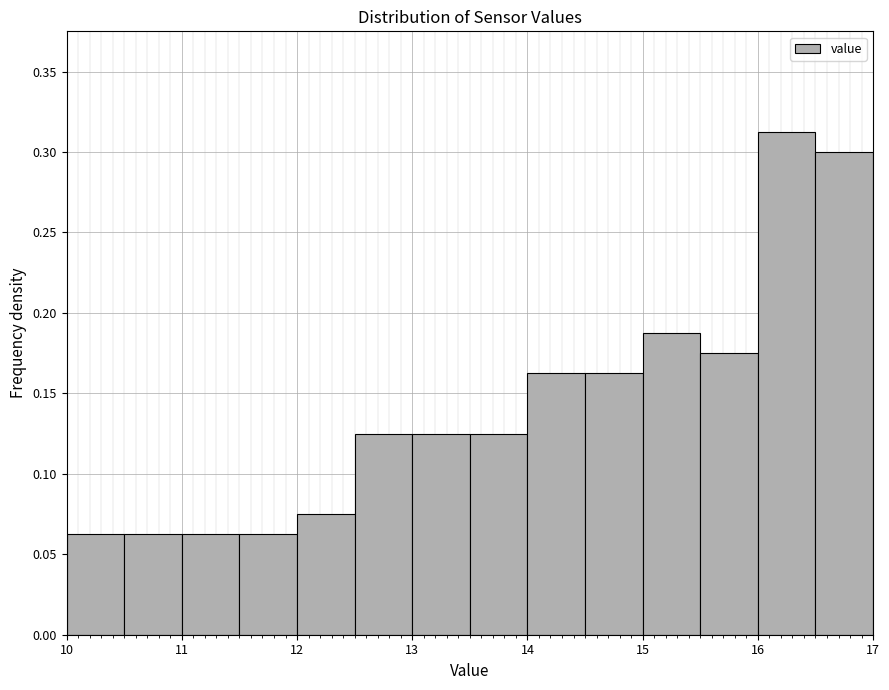

Reading left to right, transcribe this chart: for each bar, give the range it covers on the x-axis and its height. The values are not printed on the chart, so give them approximately, as read against the axis.

10.0 to 10.5: 0.065
10.5 to 11.0: 0.065
11.0 to 11.5: 0.065
11.5 to 12.0: 0.065
12.0 to 12.5: 0.075
12.5 to 13.0: 0.125
13.0 to 13.5: 0.125
13.5 to 14.0: 0.125
14.0 to 14.5: 0.165
14.5 to 15.0: 0.165
15.0 to 15.5: 0.190
15.5 to 16.0: 0.175
16.0 to 16.5: 0.315
16.5 to 17.0: 0.300